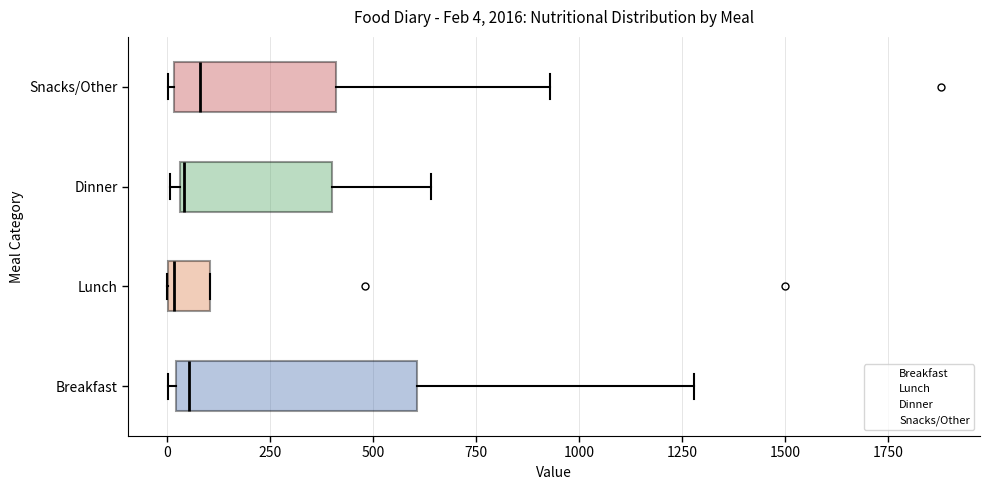

Which box is the widest, from its left edge to its right edge?

Breakfast